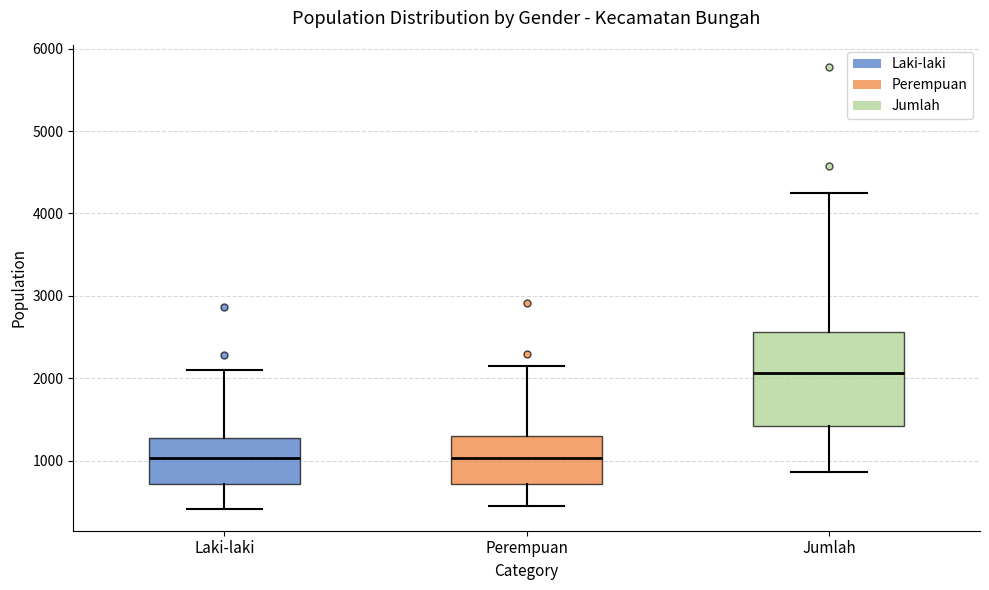

Where is the upper edge of the box for Jumlah on the y-axis? The values are not printed on the chart, so give them approximately, as read against the axis.

2600